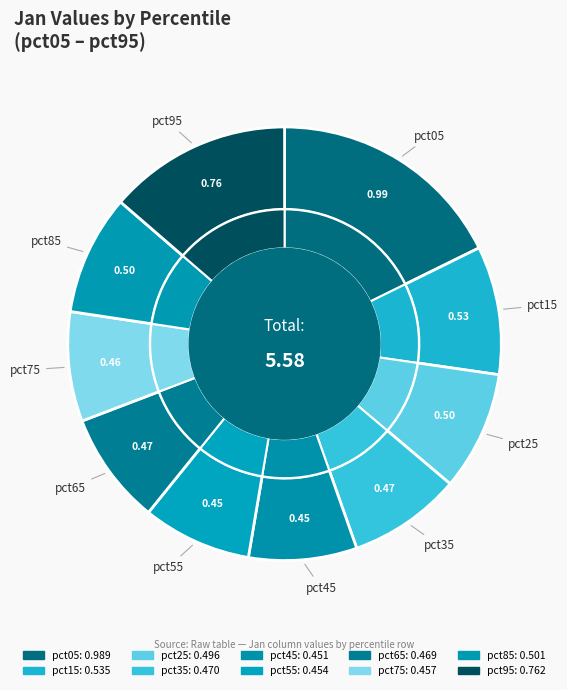

How many slices are in this pie chart?

10